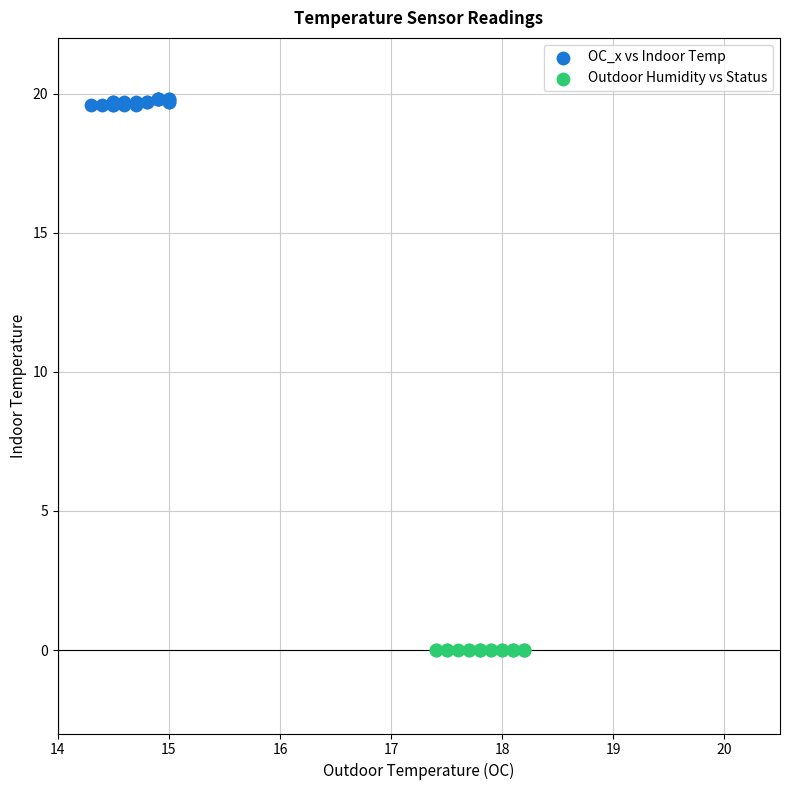

Which series contains the lowest Y value?

Outdoor Humidity vs Status